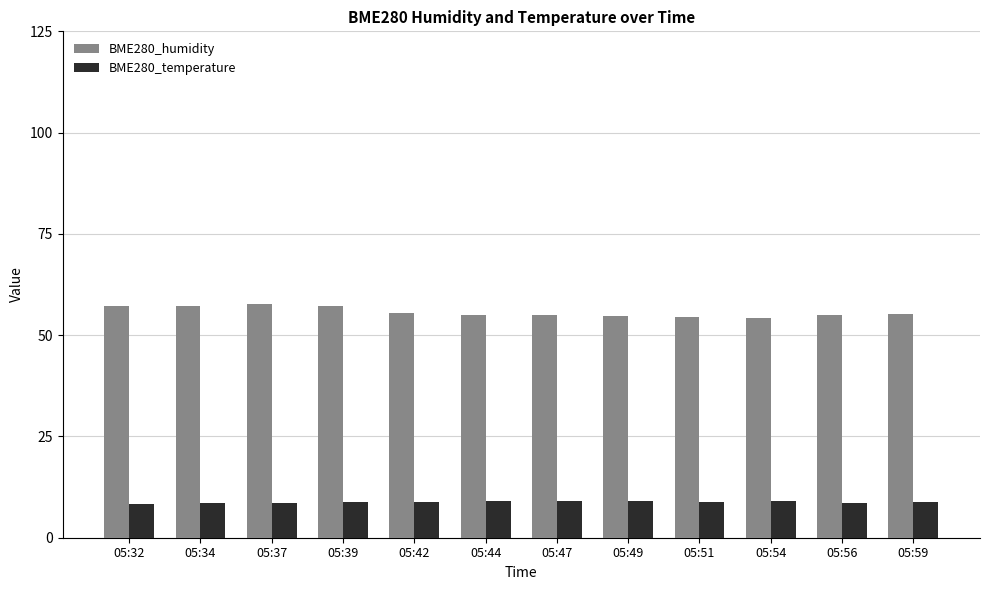

Does the chart contain any negative values?

No